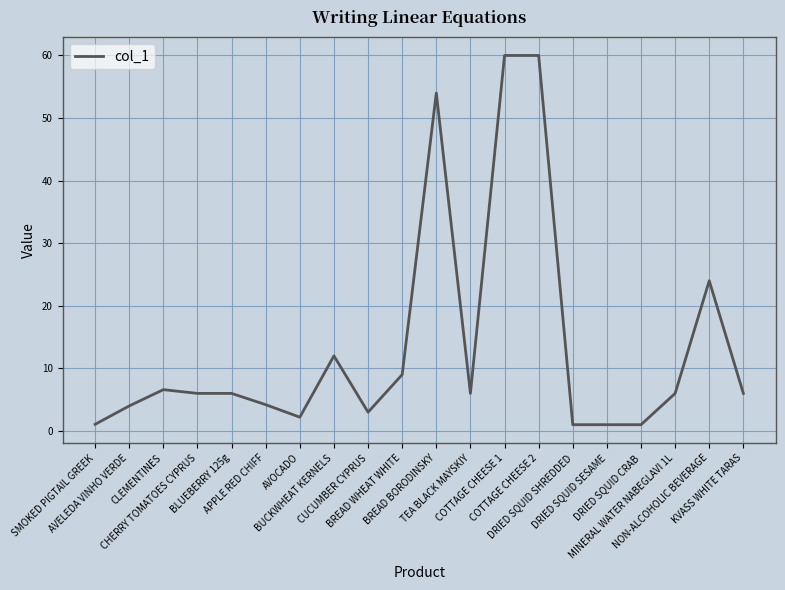

At which label does the data first exceed 6?

CLEMENTINES